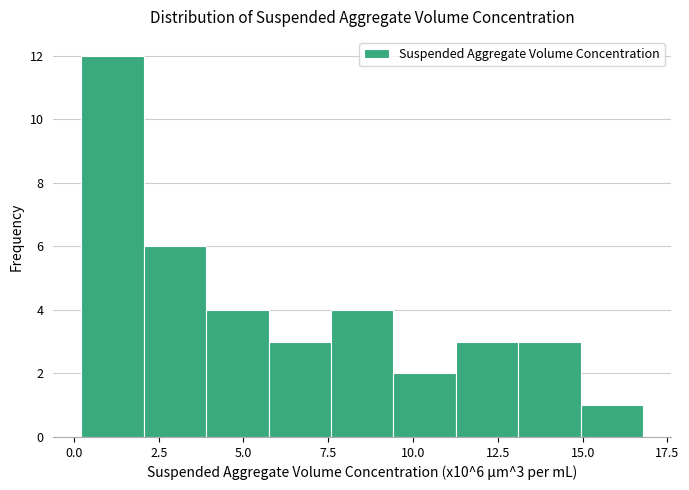

Read against the x-axis, roughly where is the centre of the tallest bar?

1.0